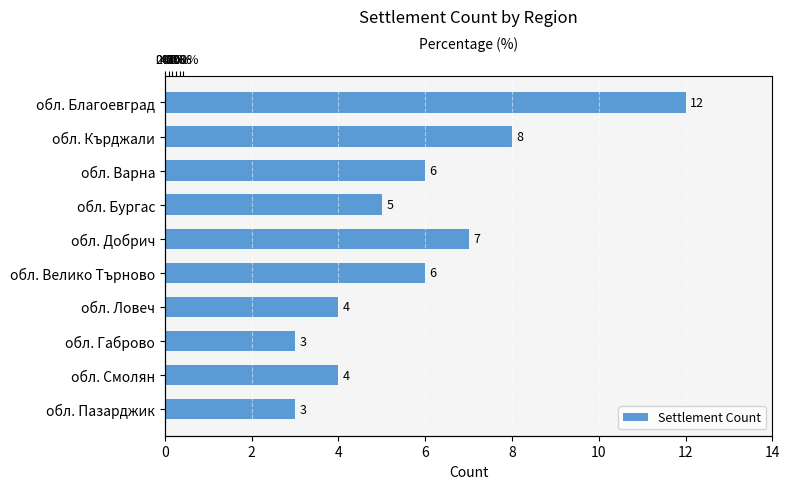

How many bars are there in total?

10